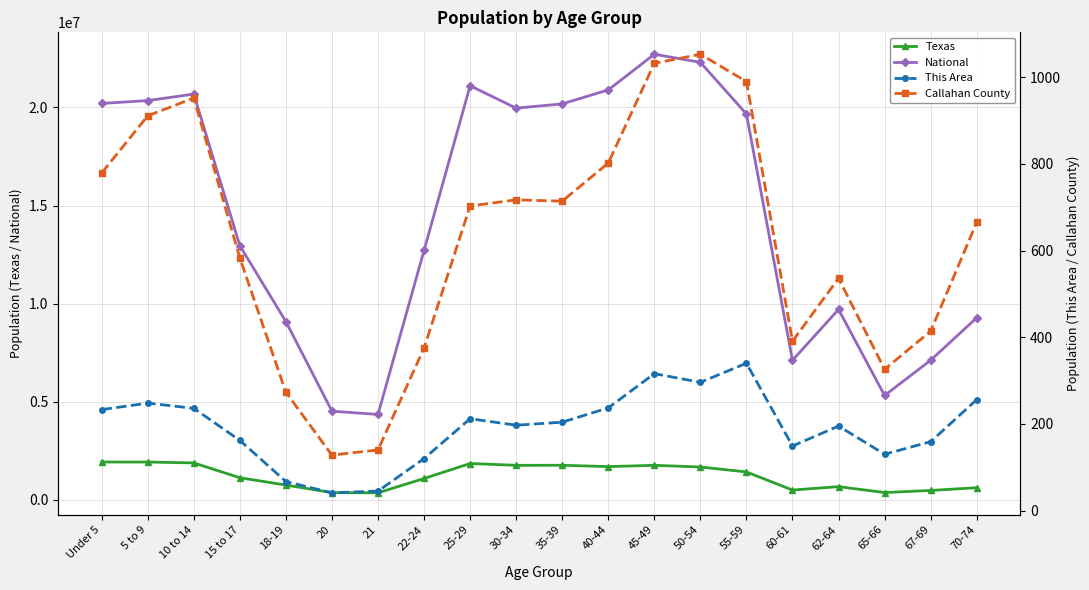

List the labels in order of Callahan County value, smallest first.

20, 21, 18-19, 65-66, 22-24, 60-61, 67-69, 62-64, 15 to 17, 70-74, 25-29, 35-39, 30-34, Under 5, 40-44, 5 to 9, 10 to 14, 55-59, 45-49, 50-54